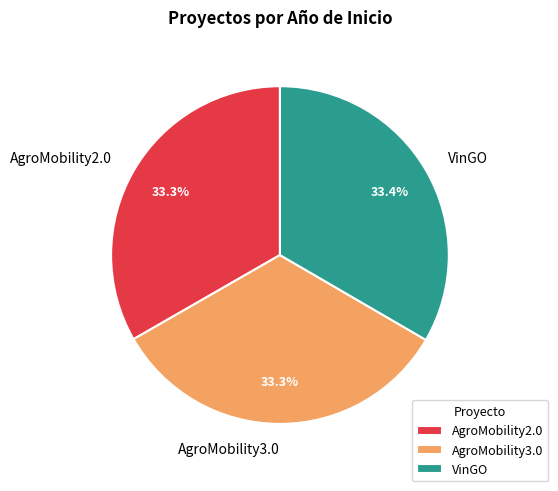

What percentage is NOT represented by VinGO?

66.6%